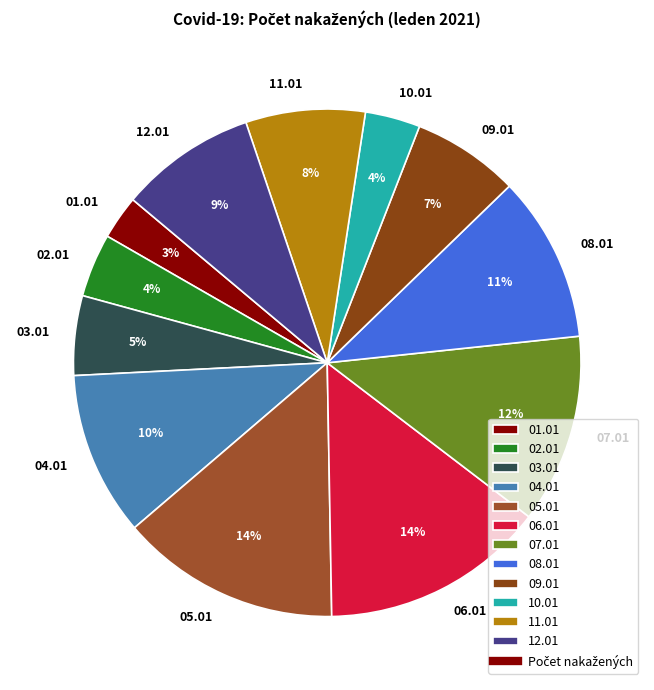

Does 06.01 represent more than half of the total?

No